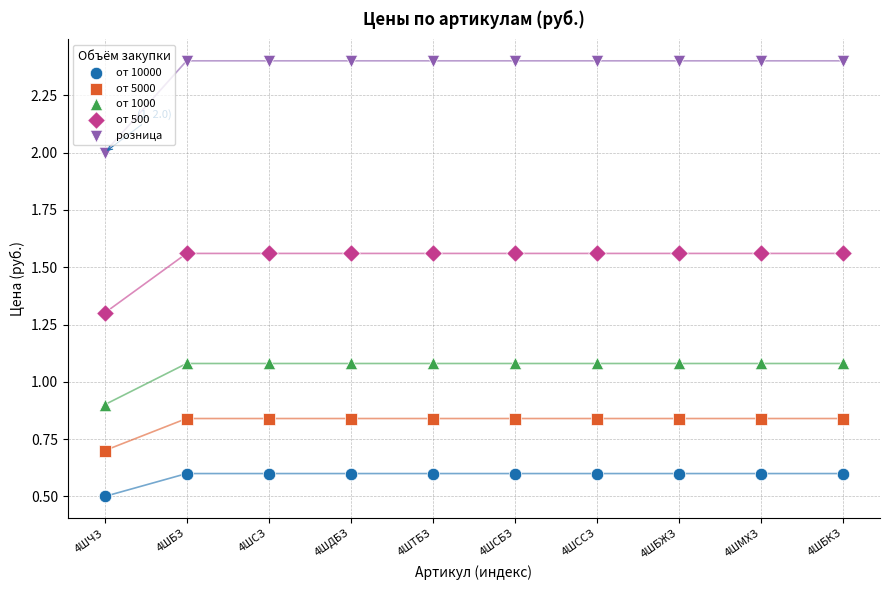

Across all data points, what is the range of X values (max minus min)?

9.0